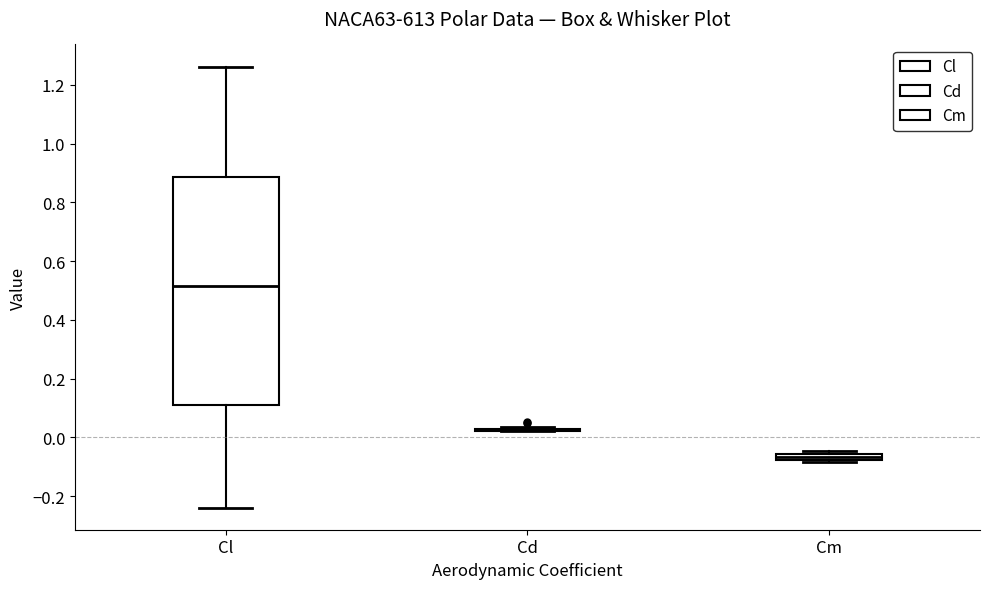

Where is the lower edge of the box for Cm on the y-axis? The values are not printed on the chart, so give them approximately, as read against the axis.

-0.08